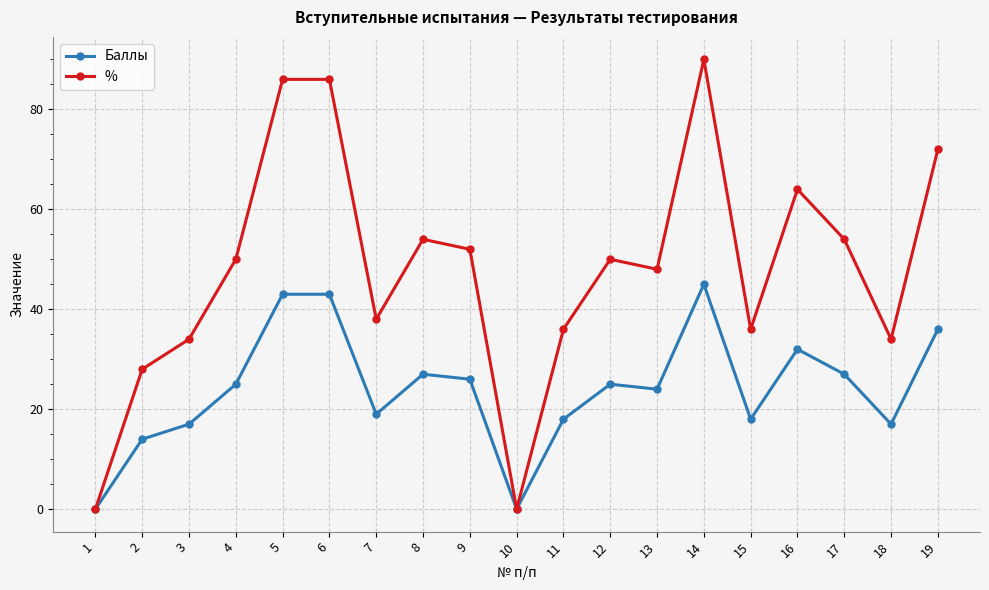

List the series in order of their overall mean, lowest first.

Баллы, %